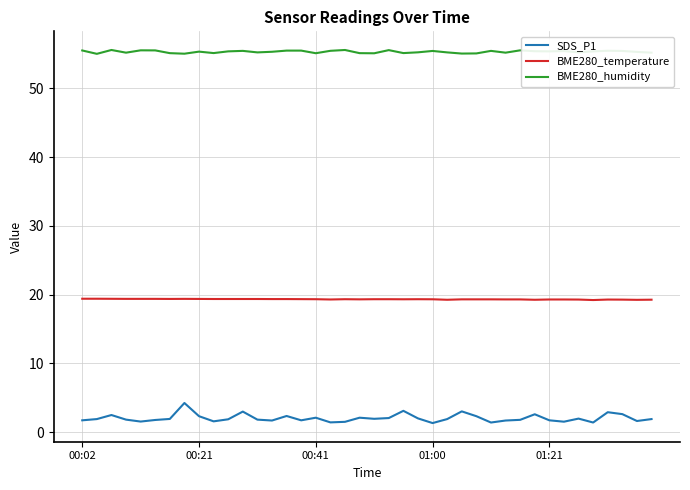

What is the maximum value shown in the chart?

55.6